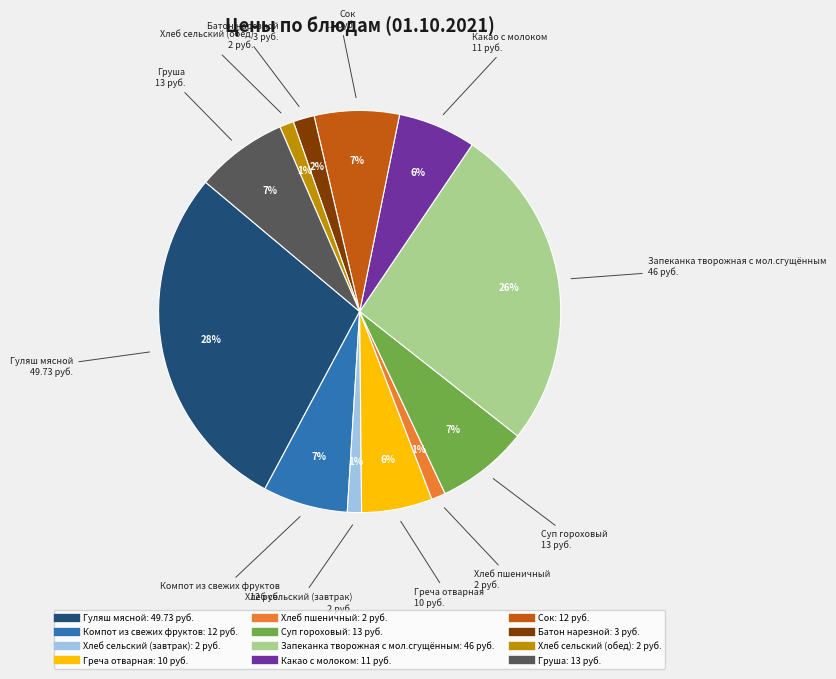

Count the number of slices in the pie.

12